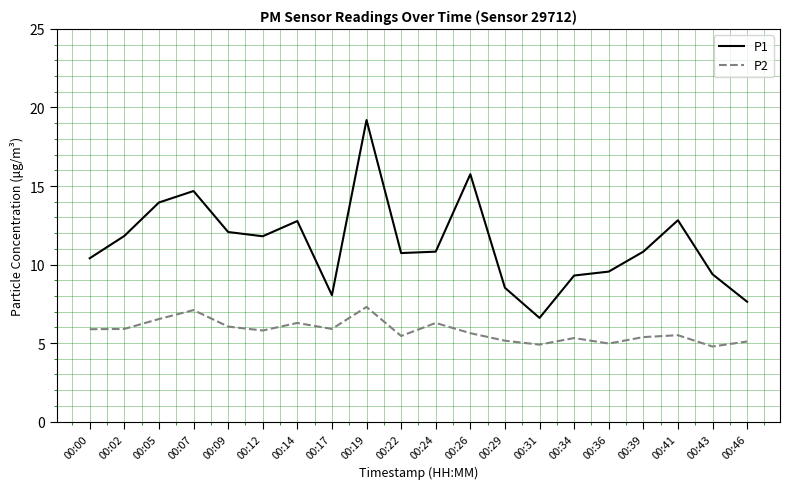

Is it true that P1 equals 10.8 at 00:24?

True